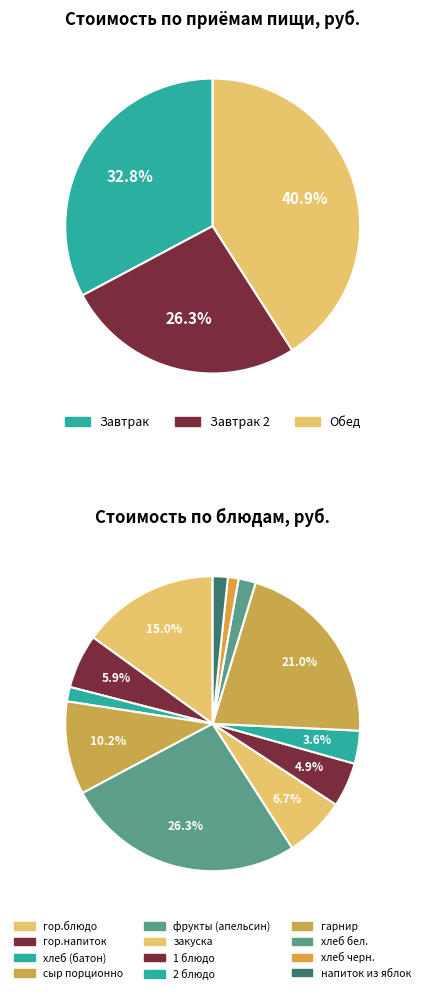

What percentage do 1 блюдо and хлеб бел. together represent?

6.8%